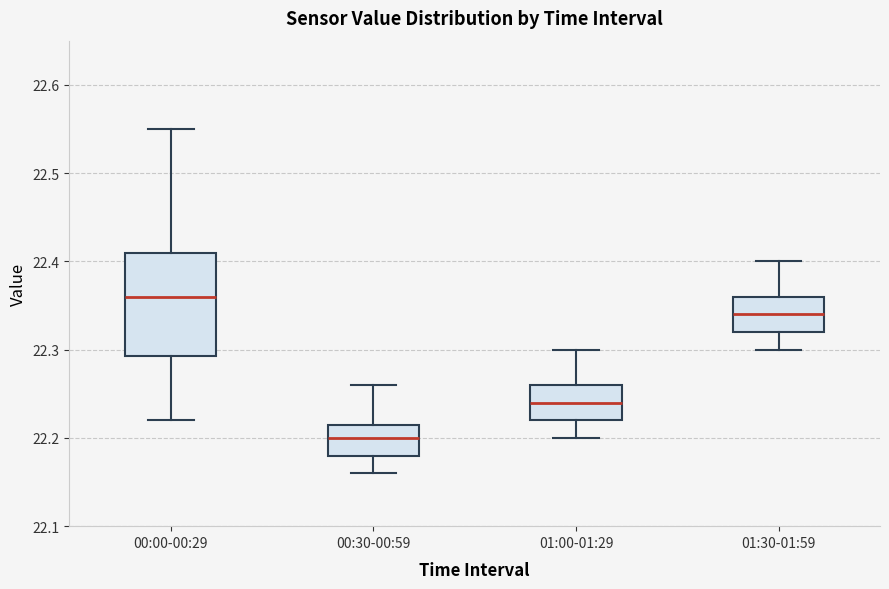

Reading left to right, read every box against the y-axis: the position of its median line, the range the box covers, and the ends of its whiskers. The values are not printed on the chart, so give them approximately, as read against the axis.

00:00-00:29: median 22.36, box 22.29 to 22.41, whiskers 22.22 to 22.55
00:30-00:59: median 22.20, box 22.18 to 22.22, whiskers 22.16 to 22.26
01:00-01:29: median 22.24, box 22.22 to 22.26, whiskers 22.20 to 22.30
01:30-01:59: median 22.34, box 22.32 to 22.36, whiskers 22.30 to 22.40